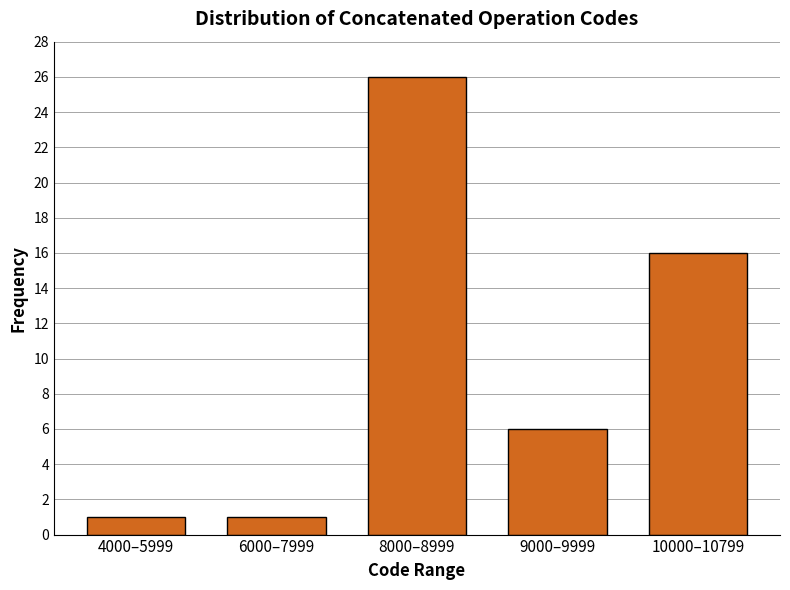

Reading left to right, extract all data points from this chart.

4000–5999=1	6000–7999=1	8000–8999=26	9000–9999=6	10000–10799=16